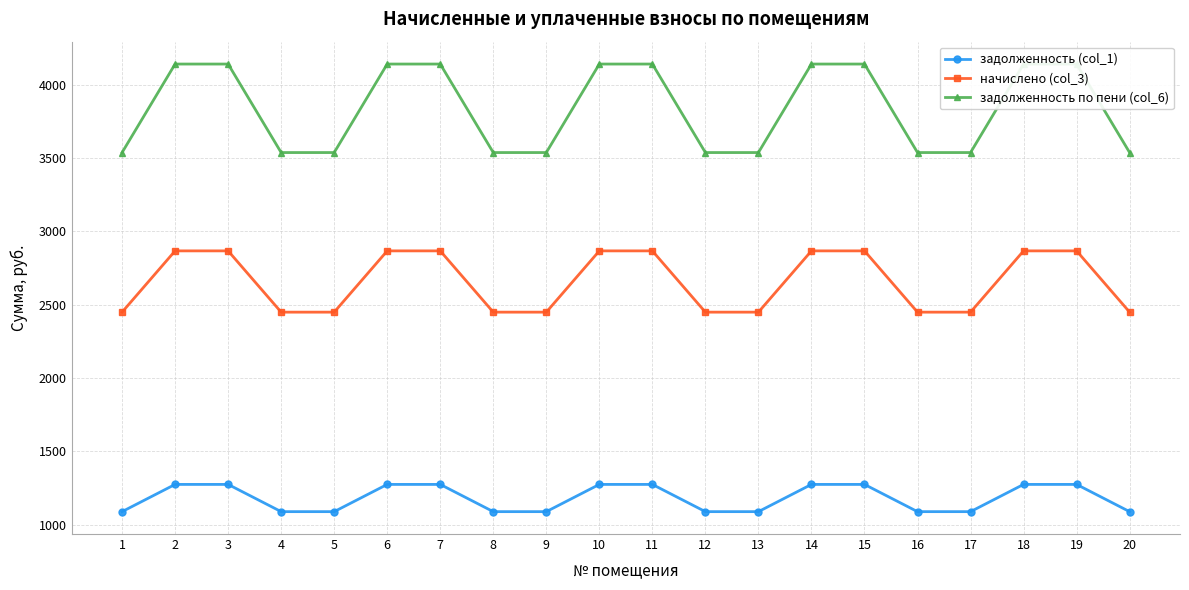

Reading right to left, transcribe all the data shown in this chart.

задолженность (col_1): 1088.6	1274.4	1274.4	1088.6	1088.6	1274.4	1274.4	1088.6	1088.6	1274.4	1274.4	1088.6	1088.6	1274.4	1274.4	1088.6	1088.6	1274.4	1274.4	1088.6
начислено (col_3): 2449.4	2867.4	2867.4	2449.4	2449.4	2867.4	2867.4	2449.4	2449.4	2867.4	2867.4	2449.4	2449.4	2867.4	2867.4	2449.4	2449.4	2867.4	2867.4	2449.4
задолженность по пени (col_6): 3538.1	4141.8	4141.8	3538.1	3538.1	4141.8	4141.8	3538.1	3538.1	4141.8	4141.8	3538.1	3538.1	4141.8	4141.8	3538.1	3538.1	4141.8	4141.8	3538.1